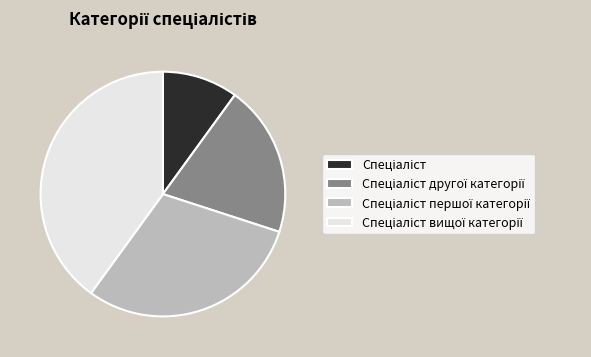

Is there any slice that represents more than half of the pie?

No